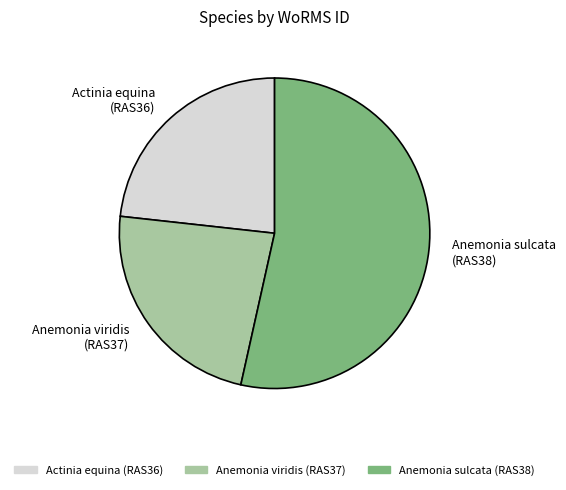

True or false: Anemonia viridis (RAS37) accounts for 23% of the total.

True